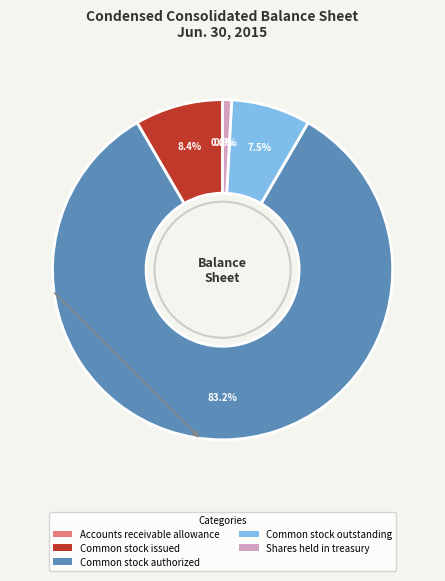

What percentage is NOT represented by Common stock authorized?

16.8%